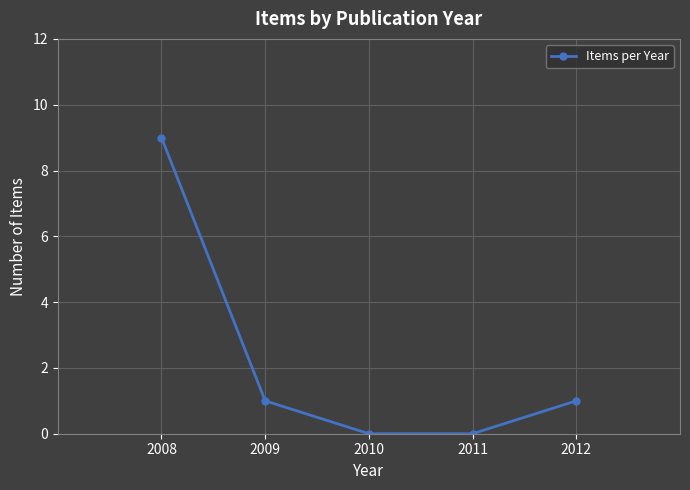

Reading left to right, transcribe all the data shown in this chart.

2008=9	2009=1	2010=0	2011=0	2012=1